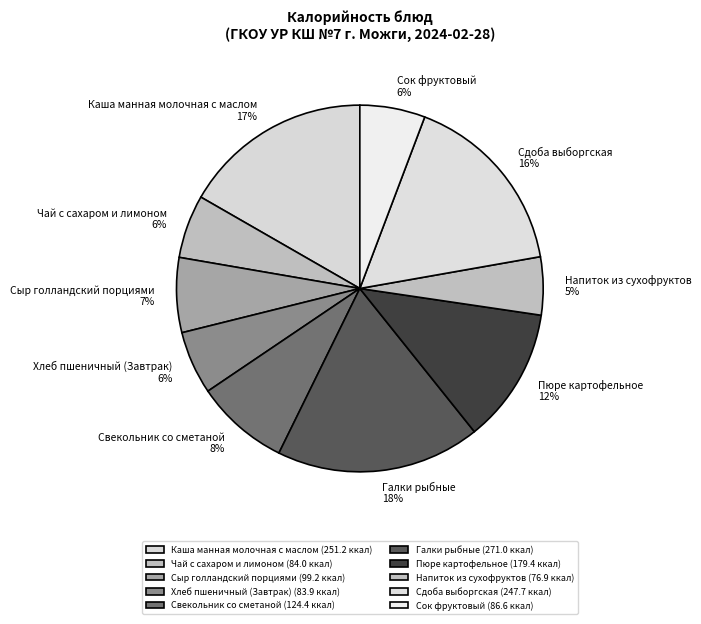

Combined, do Галки рыбные and Сдоба выборгская account for over 50%?

No